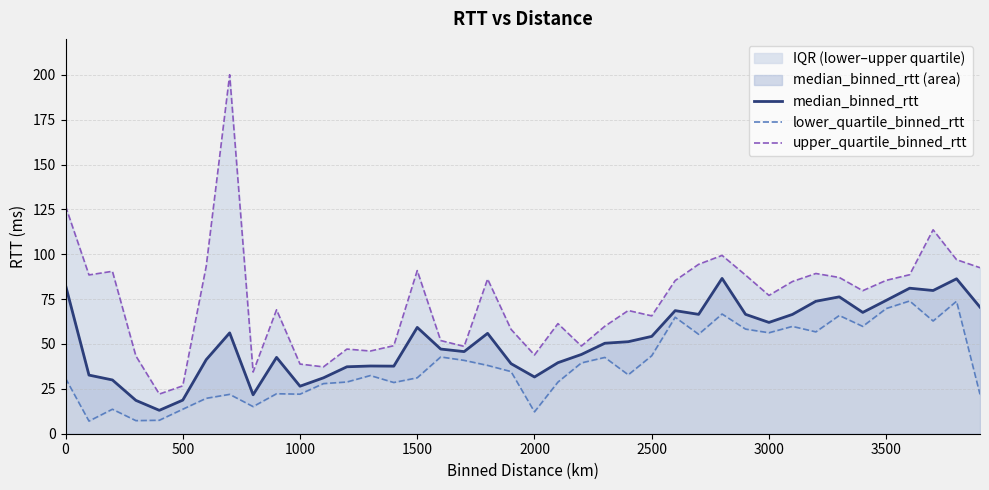

What is the minimum value for median_binned_rtt?

13.0